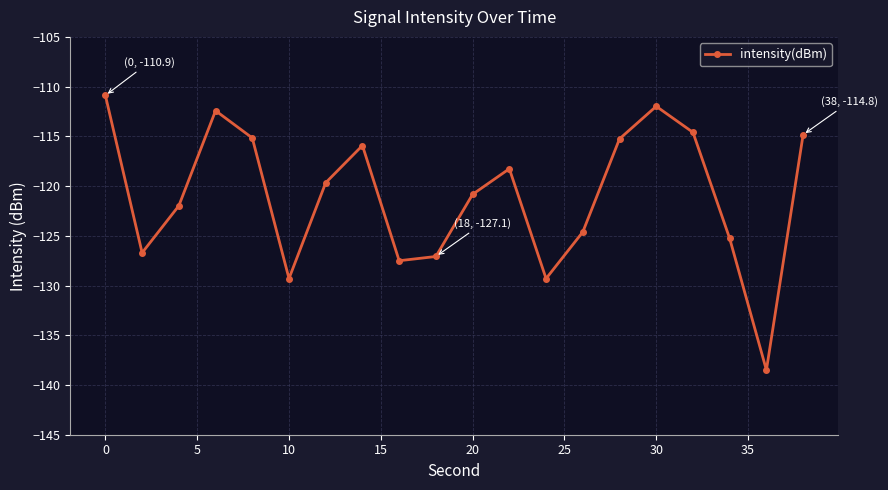

What is the difference between the maximum and minimum values?

27.6